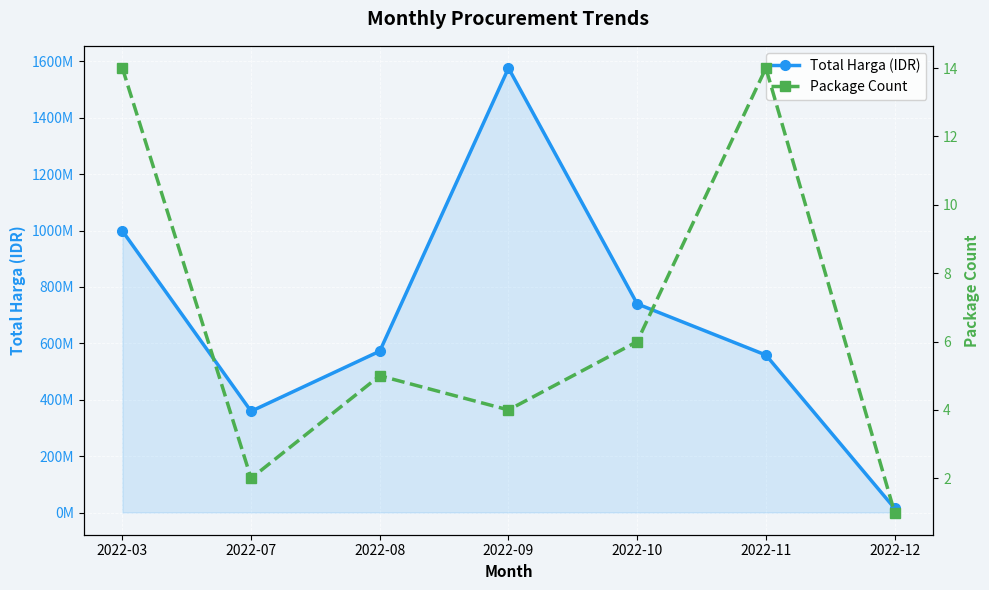

How many categories are shown in the chart?

7